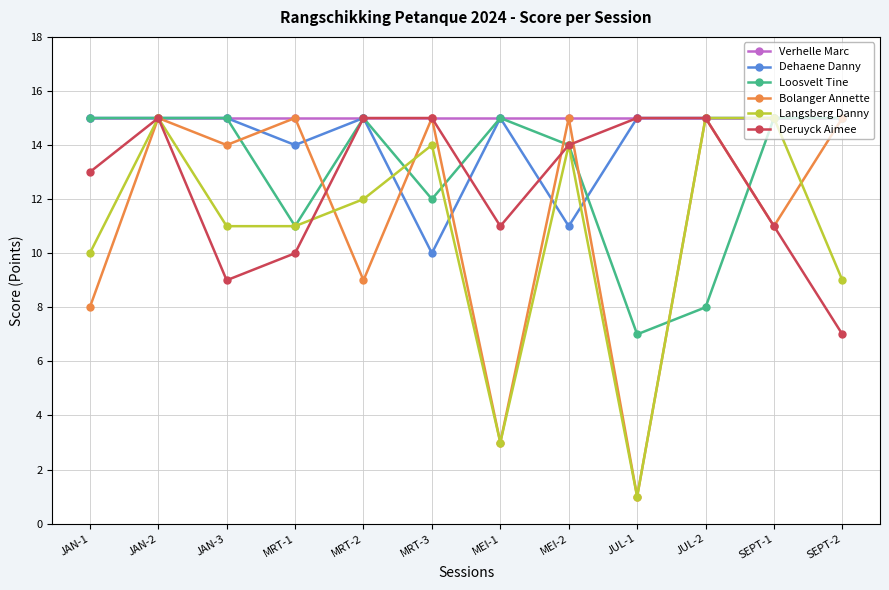

Where is Bolanger Annette nearest to the value 8?

JAN-1